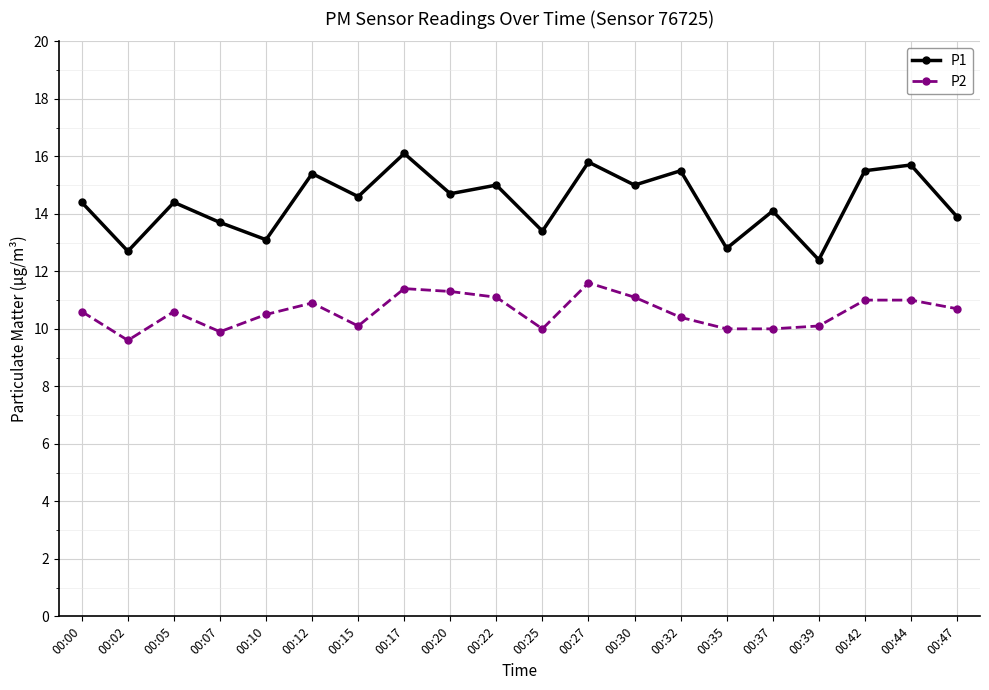

What is the value of the P1 point at the 15th from the left?

12.8